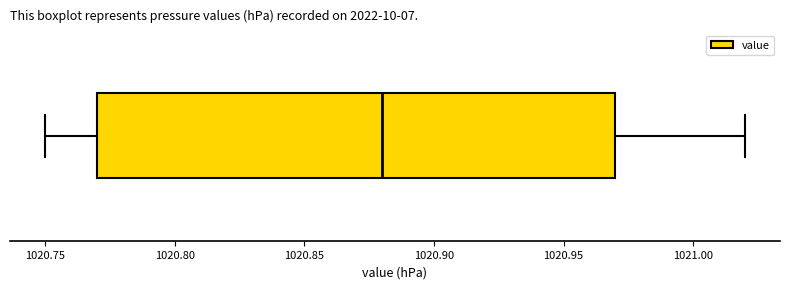

Where is the left edge of the box on the x-axis? The values are not printed on the chart, so give them approximately, as read against the axis.

1020.77